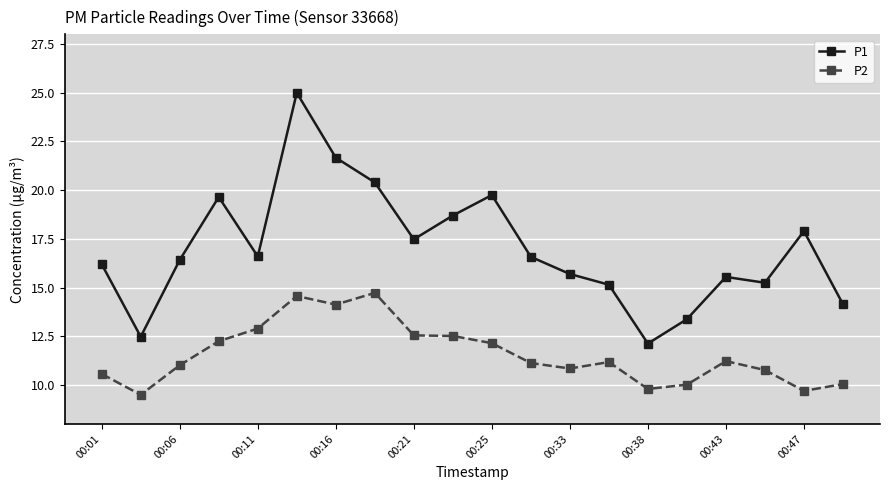

What is the minimum value for P1?

12.1